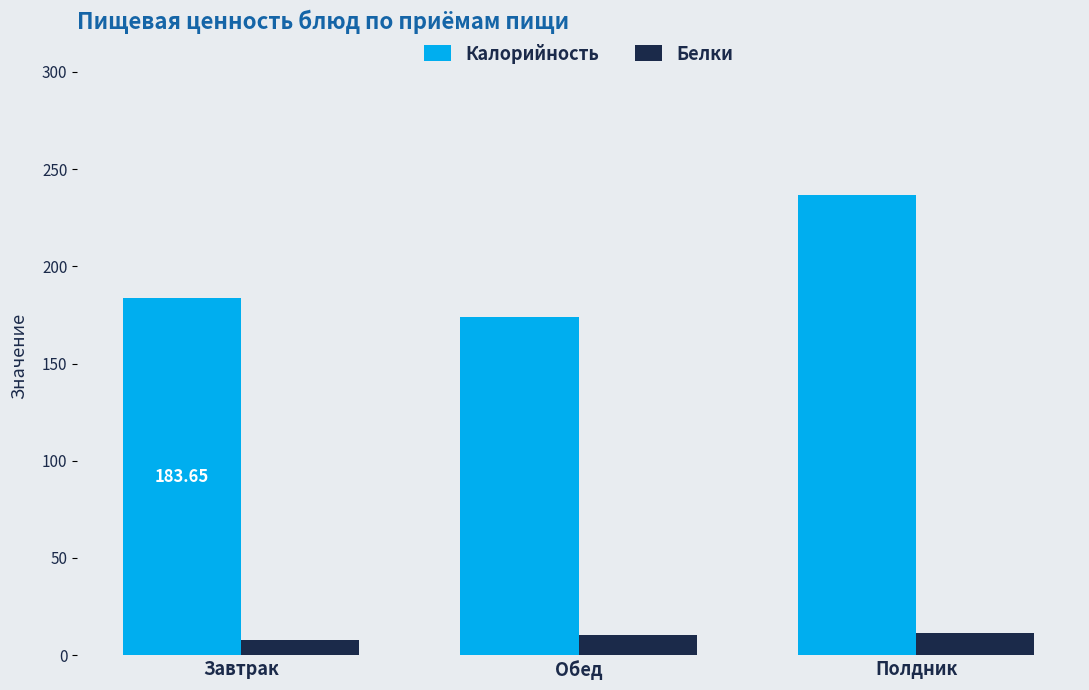

What is the difference between the Калорийность values at Полдник and Завтрак?

52.9